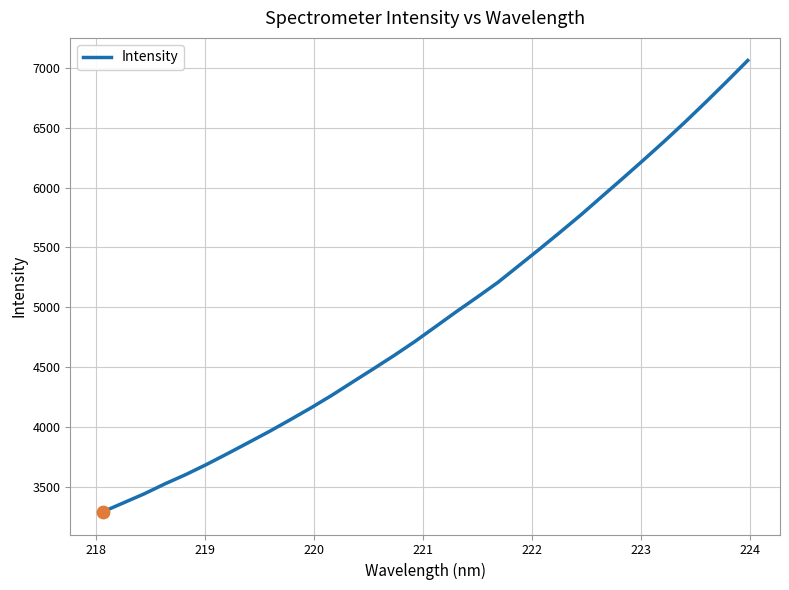

What is the smallest value displayed?

3289.3